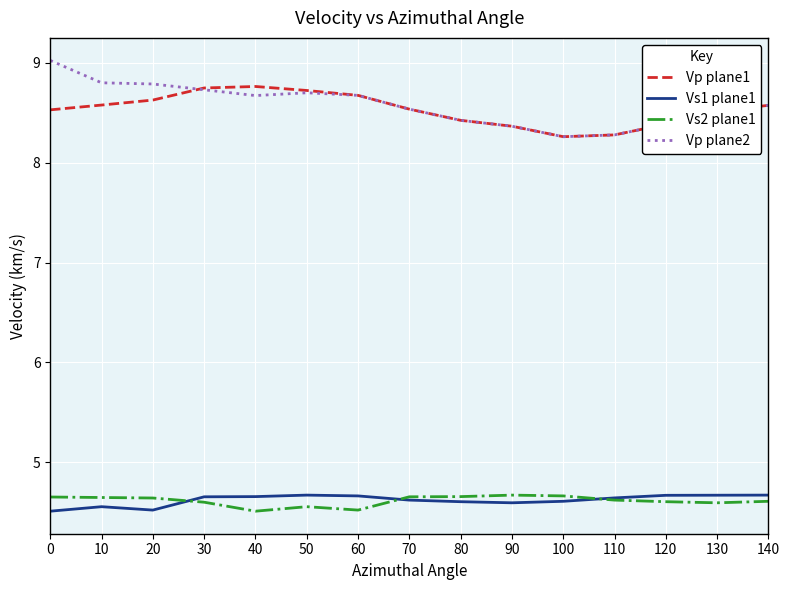

What is the difference between the highest and lowest values at 60?

4.2